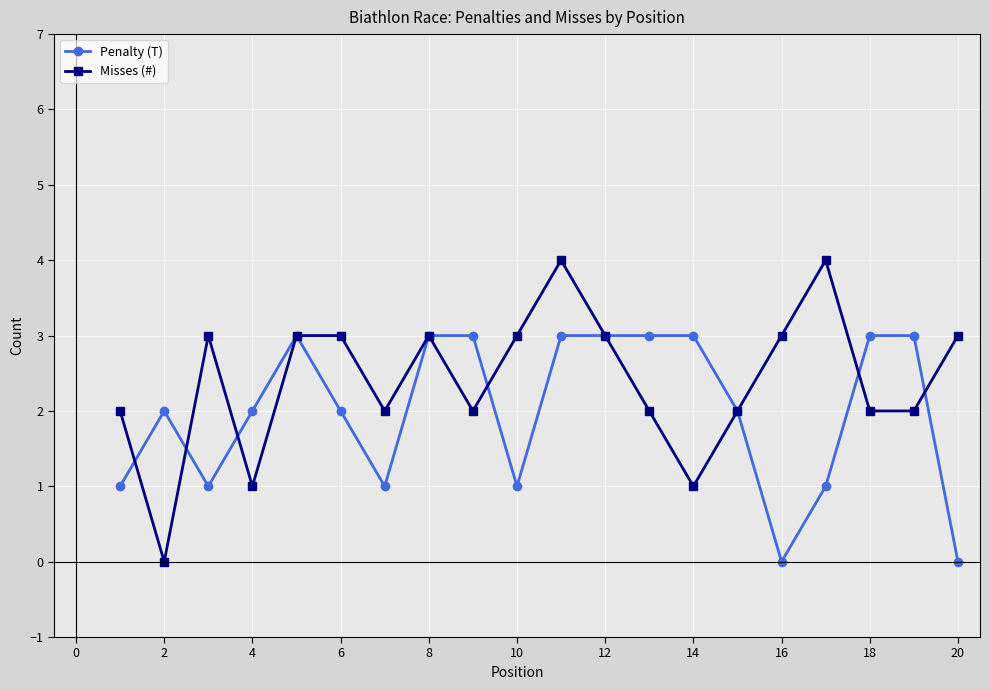

What is the maximum value shown in the chart?

4